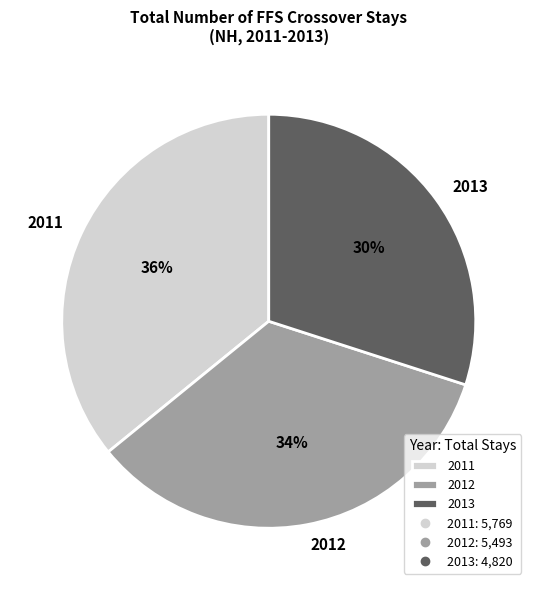

To the nearest percent, what is the combined percentage of 2013 and 2012?

64%